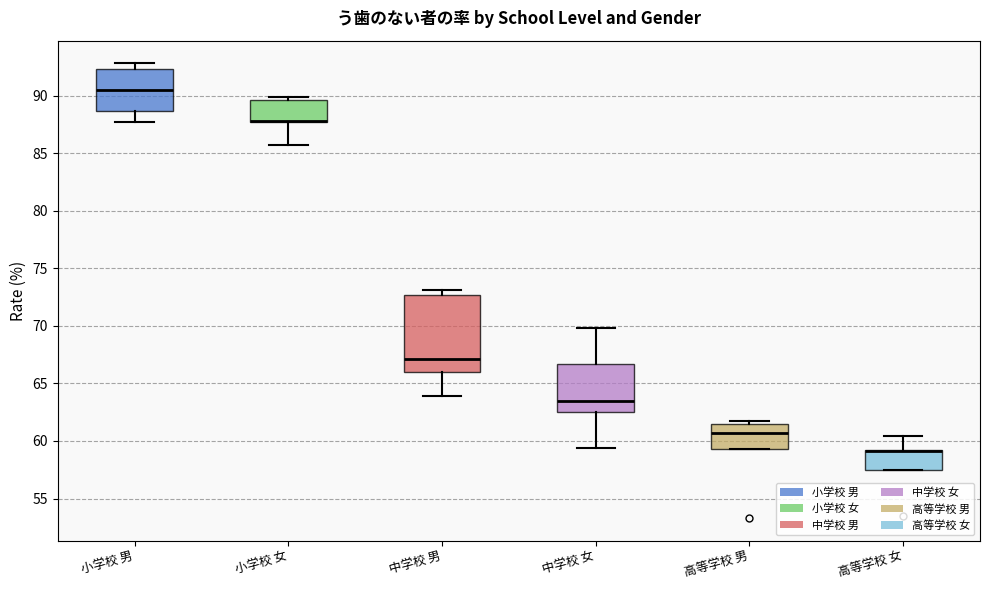

Reading left to right, read every box against the y-axis: the position of its median line, the range the box covers, and the ends of its whiskers. The values are not printed on the chart, so give them approximately, as read against the axis.

小学校 男: median 90.5, box 88.5 to 92.5, whiskers 87.5 to 93.0
小学校 女: median 88.0 (drawn on the box's lower edge), box 87.5 to 89.5, whiskers 85.5 to 90.0
中学校 男: median 67.0, box 66.0 to 72.5, whiskers 64.0 to 73.0
中学校 女: median 63.5, box 62.5 to 66.5, whiskers 59.5 to 70.0
高等学校 男: median 60.5, box 59.5 to 61.5, whiskers 59.5 to 61.5 (just above the box's upper edge)
高等学校 女: median 59.0 (drawn on the box's upper edge), box 57.5 to 59.0, whiskers 57.5 to 60.5